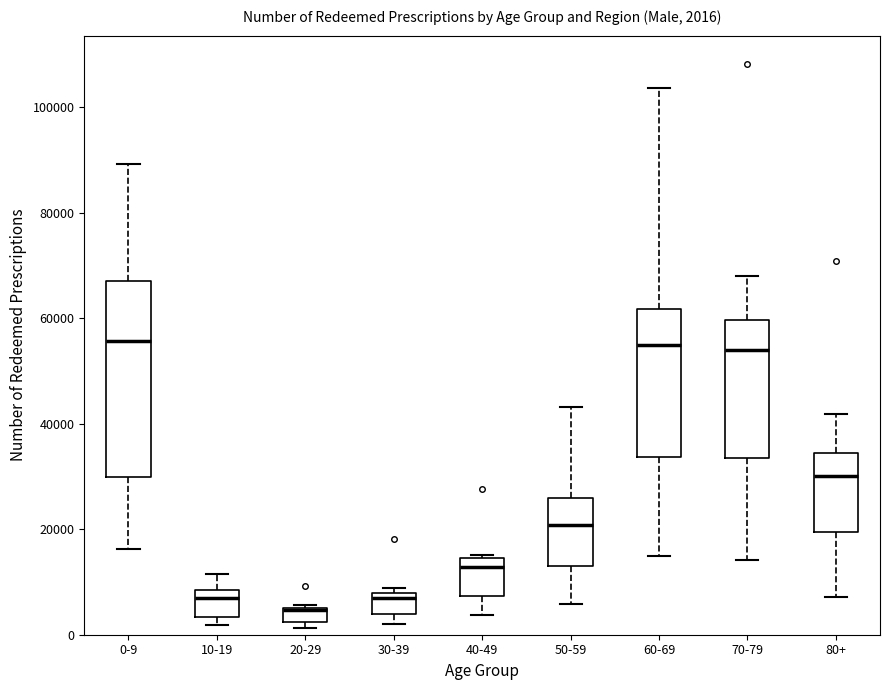

Comparing the boxes themselves (not the whiskers), which one is the tallest?

0-9